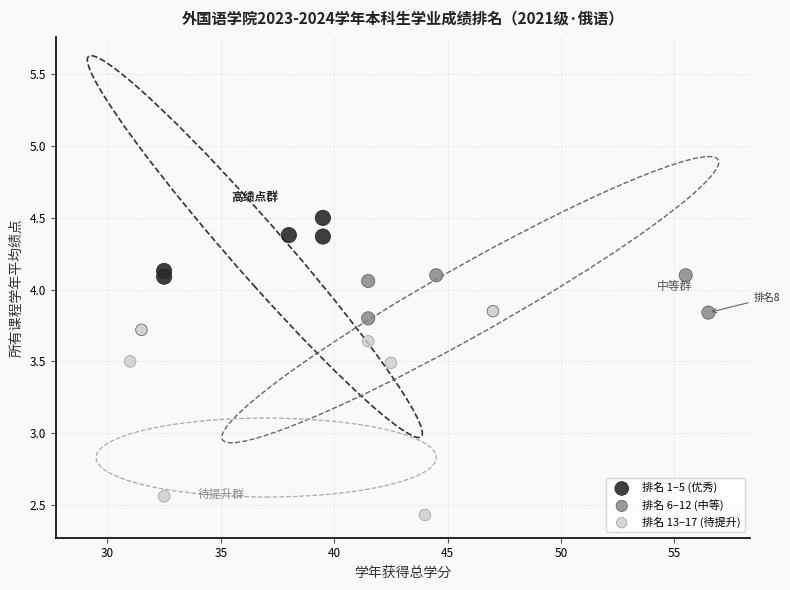

Which series has the largest Y range (max minus min)?

排名 13–17 (待提升)